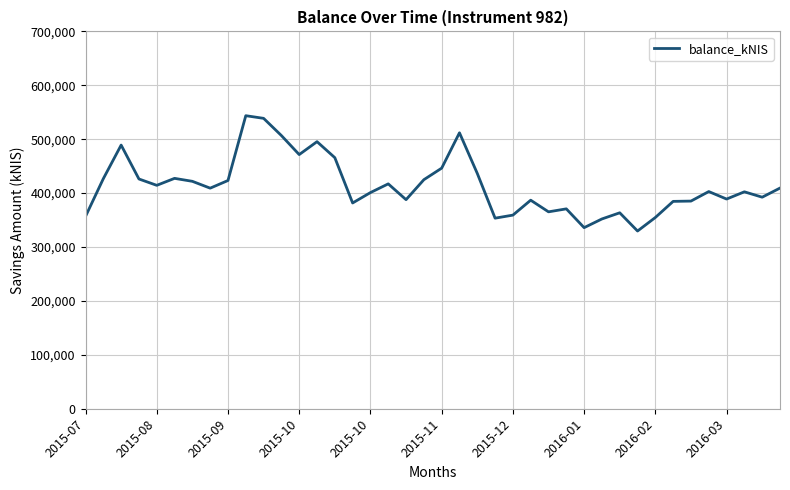

Does the chart display data point markers on the line(s)?

No